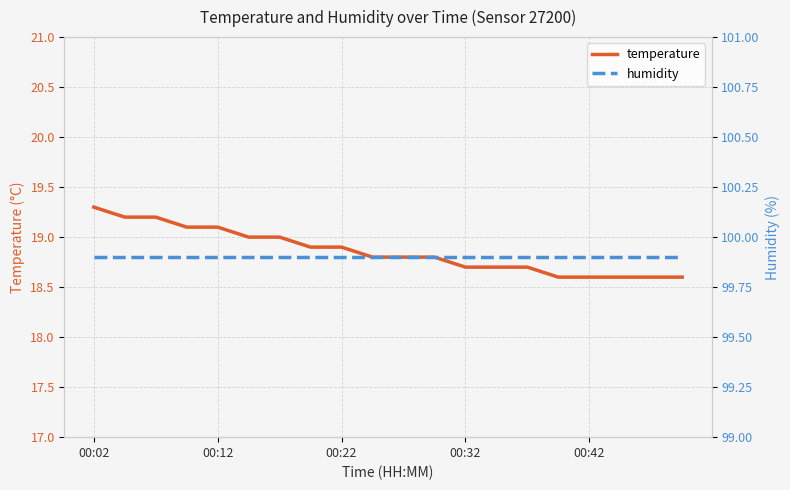

What is the minimum value for temperature?

18.6